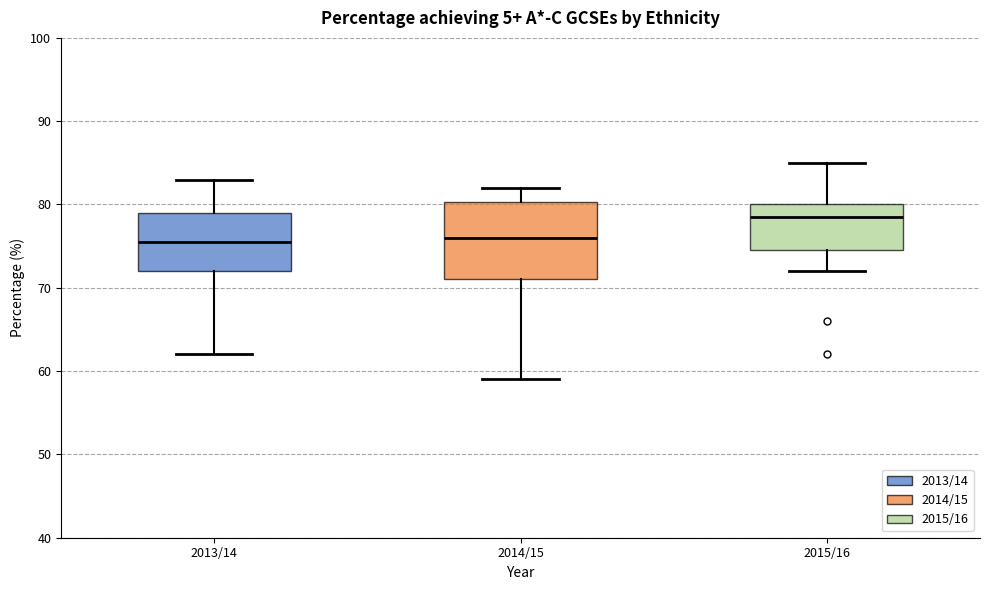

Reading left to right, transcribe this box plot: for each box, give where its median line is, the range the box spans, and where its two whiskers end, as read against the y-axis. The values are not printed on the chart, so give them approximately, as read against the axis.

2013/14: median 76, box 72 to 79, whiskers 62 to 83
2014/15: median 76, box 71 to 80, whiskers 59 to 82
2015/16: median 79, box 75 to 80, whiskers 72 to 85